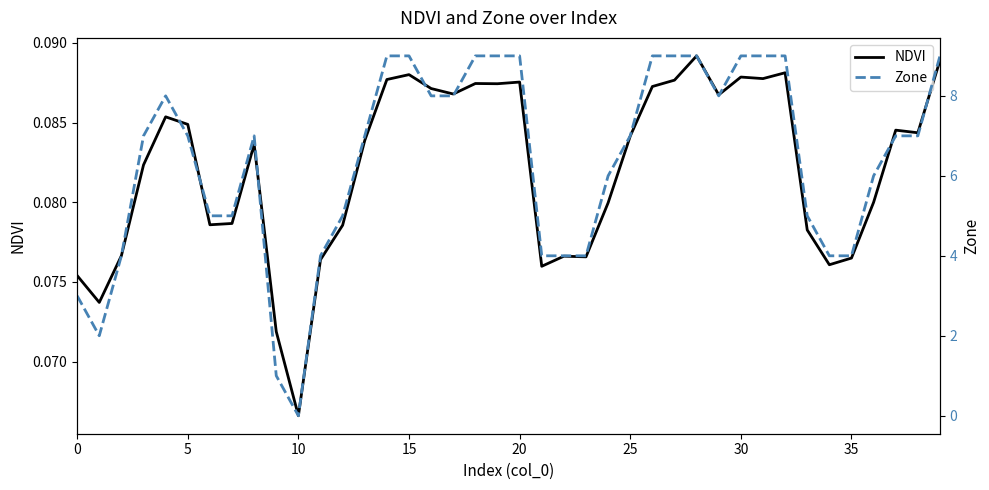

Is it true that Zone equals 9.0 at 20?

True